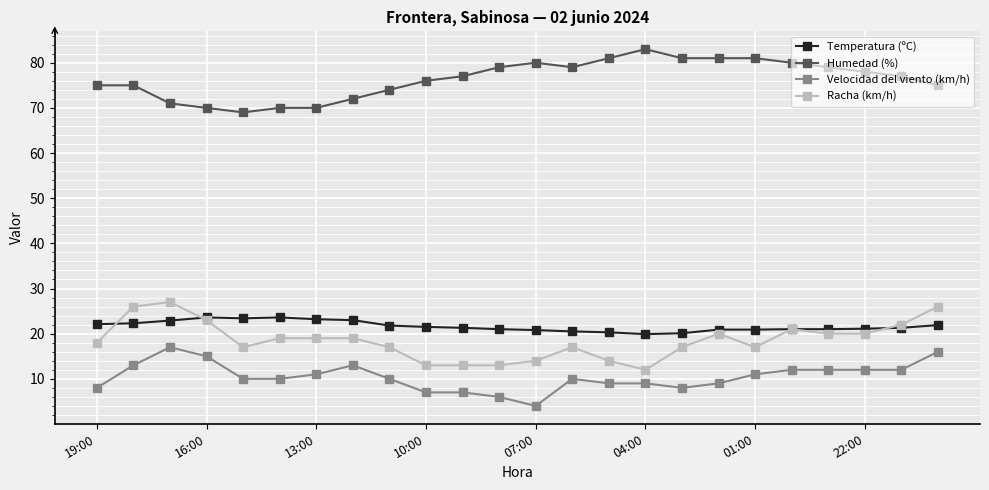

What is the value of the Racha (km/h) point at the 6th from the left?

19.0